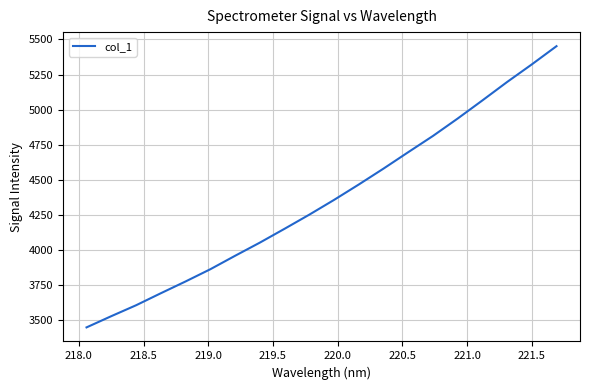

What is the difference between the maximum and minimum values?

2001.8